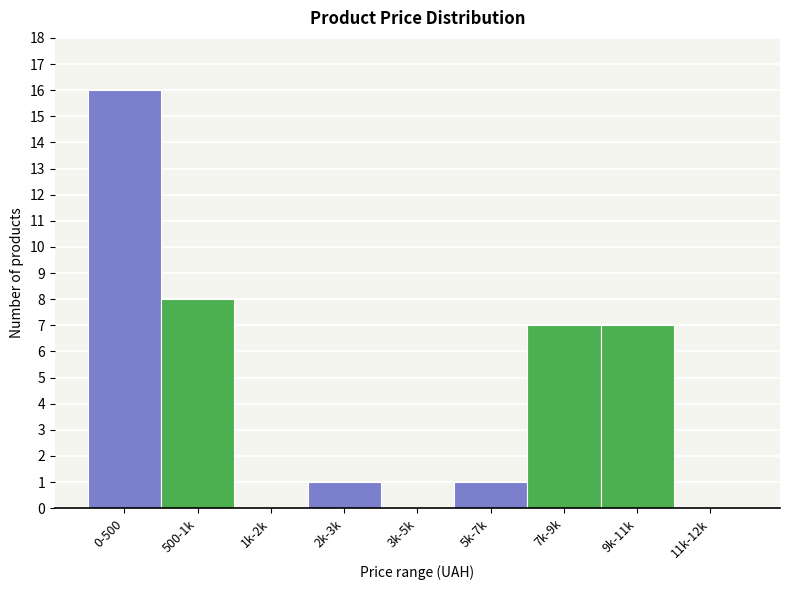

Reading right to left, transcribe all the data shown in this chart.

11k-12k=0	9k-11k=7	7k-9k=7	5k-7k=1	3k-5k=0	2k-3k=1	1k-2k=0	500-1k=8	0-500=16